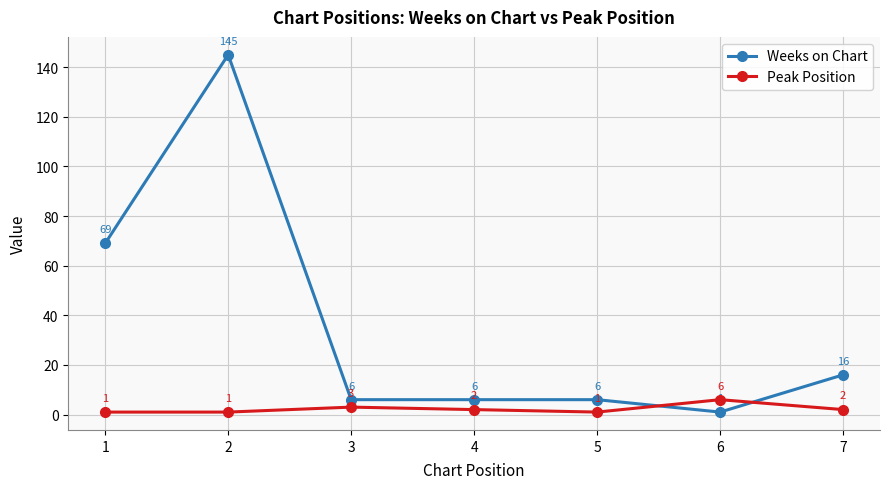

At 2, list the series in order from largest to smallest.

Weeks on Chart, Peak Position